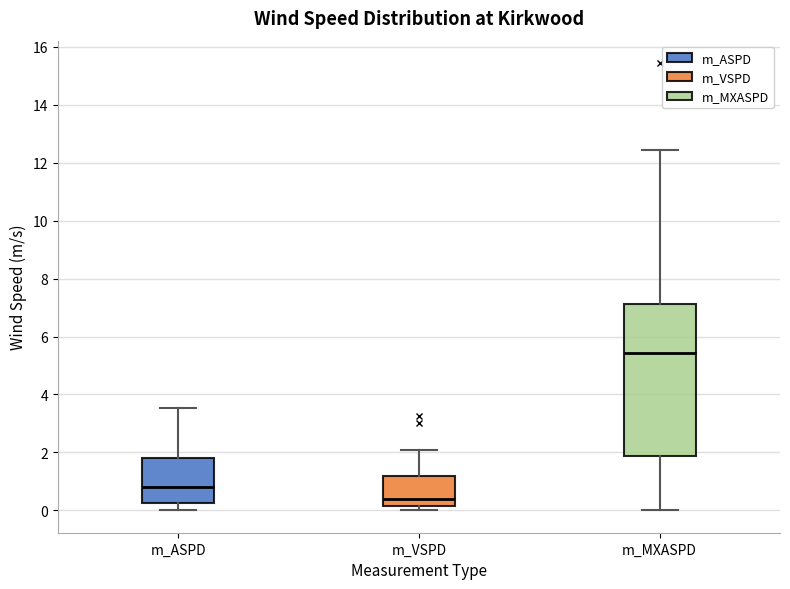

Reading left to right, transcribe this box plot: for each box, give where its median line is, the range the box spans, and where its two whiskers end, as read against the y-axis. The values are not printed on the chart, so give them approximately, as read against the axis.

m_ASPD: median 0.8, box 0.2 to 1.8, whiskers 0.0 to 3.6
m_VSPD: median 0.4, box 0.2 to 1.2, whiskers 0.0 to 2.0
m_MXASPD: median 5.4, box 1.8 to 7.2, whiskers 0.0 to 12.4